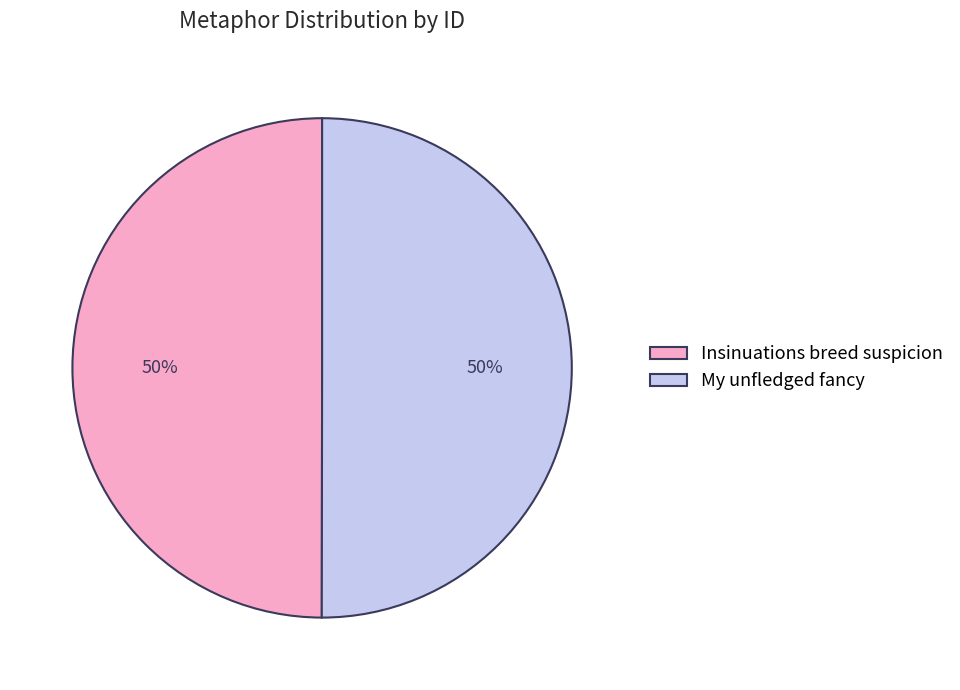

To the nearest percent, what is the average slice percentage?

50%